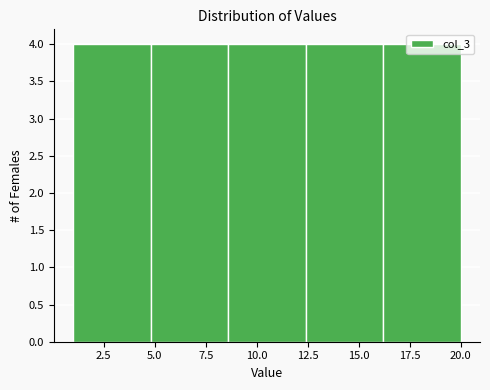

What is the height of the bar covering 8.6 to 12.4 on the x-axis? Neither the bar edges nor the heights are printed on the chart, so give them approximately, as read against the axes.

4